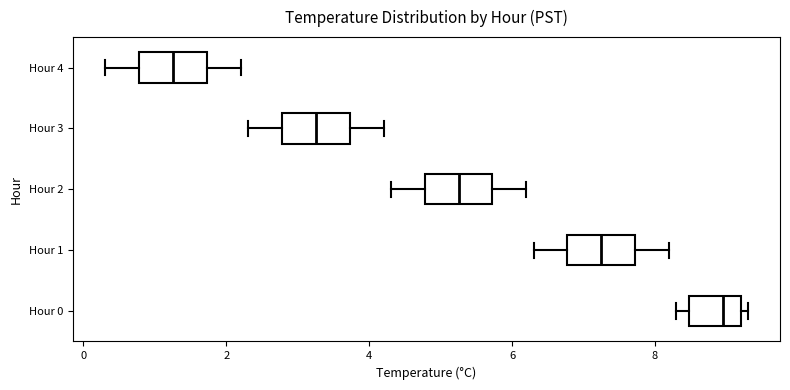

Reading bottom to top, read every box against the x-axis: the position of its median line, the range the box covers, and the ends of its whiskers. The values are not printed on the chart, so give them approximately, as read against the axis.

Hour 0: median 9.0, box 8.4 to 9.2, whiskers 8.4 (just left of the box's left edge) to 9.4
Hour 1: median 7.2, box 6.8 to 7.8, whiskers 6.4 to 8.2
Hour 2: median 5.2, box 4.8 to 5.8, whiskers 4.4 to 6.2
Hour 3: median 3.2, box 2.8 to 3.8, whiskers 2.4 to 4.2
Hour 4: median 1.2, box 0.8 to 1.8, whiskers 0.4 to 2.2